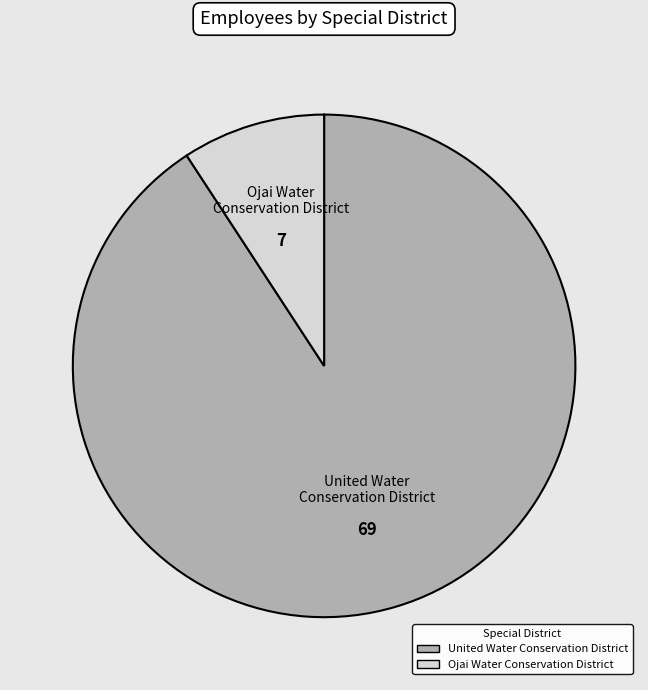

Is Ojai Water Conservation District the majority of the pie?

No